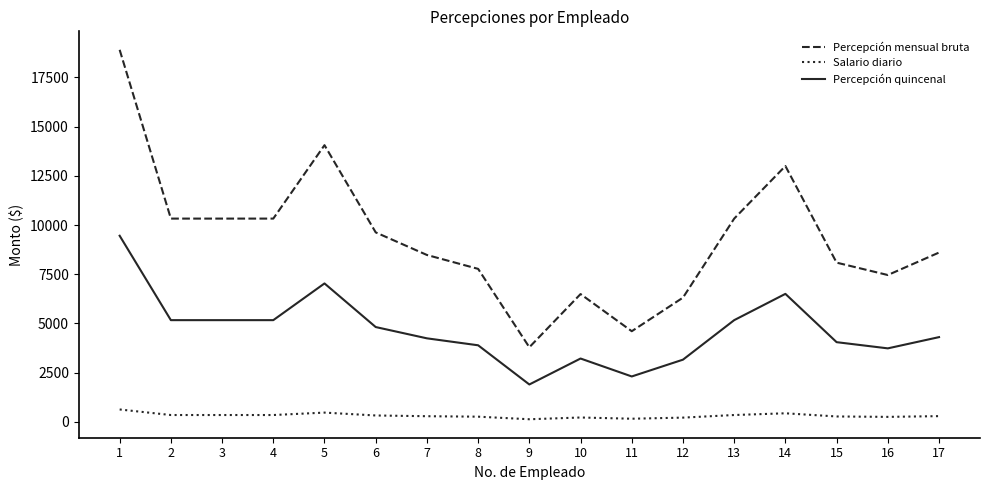

Rank the series by their maximum value, from lowest to highest.

Salario diario, Percepción quincenal, Percepción mensual bruta